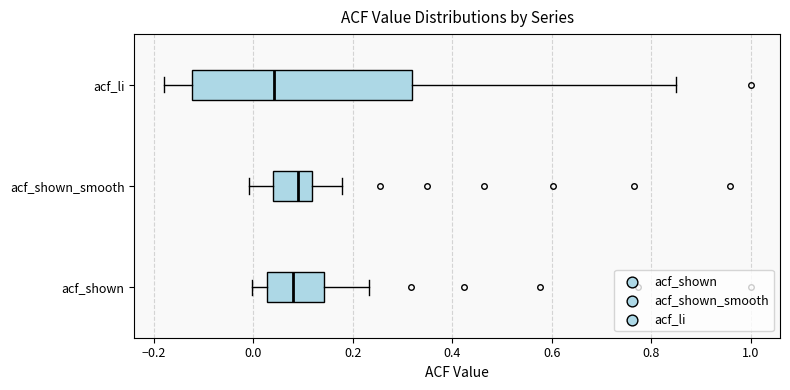

Reading bottom to top, read every box against the x-axis: the position of its median line, the range the box covers, and the ends of its whiskers. The values are not printed on the chart, so give them approximately, as read against the axis.

acf_shown: median 0.08, box 0.02 to 0.14, whiskers 0.00 to 0.24
acf_shown_smooth: median 0.08, box 0.04 to 0.12, whiskers 0.00 to 0.18
acf_li: median 0.04, box -0.12 to 0.32, whiskers -0.18 to 0.86